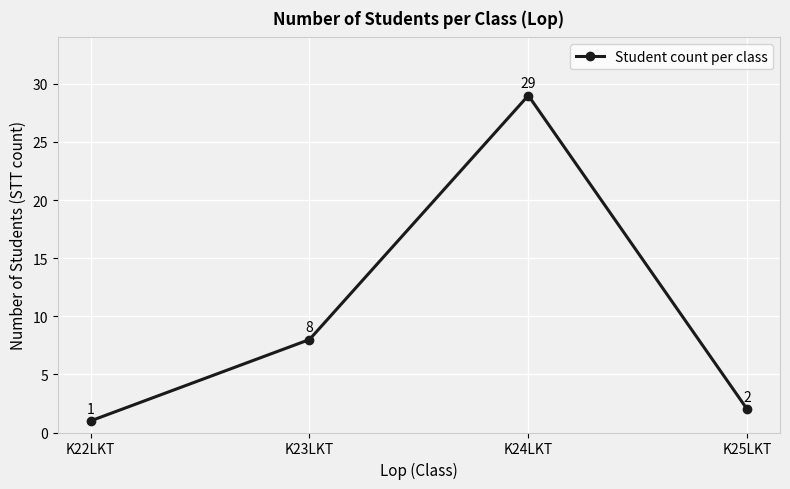

Reading left to right, list all the values displayed in this chart.

K22LKT=1	K23LKT=8	K24LKT=29	K25LKT=2